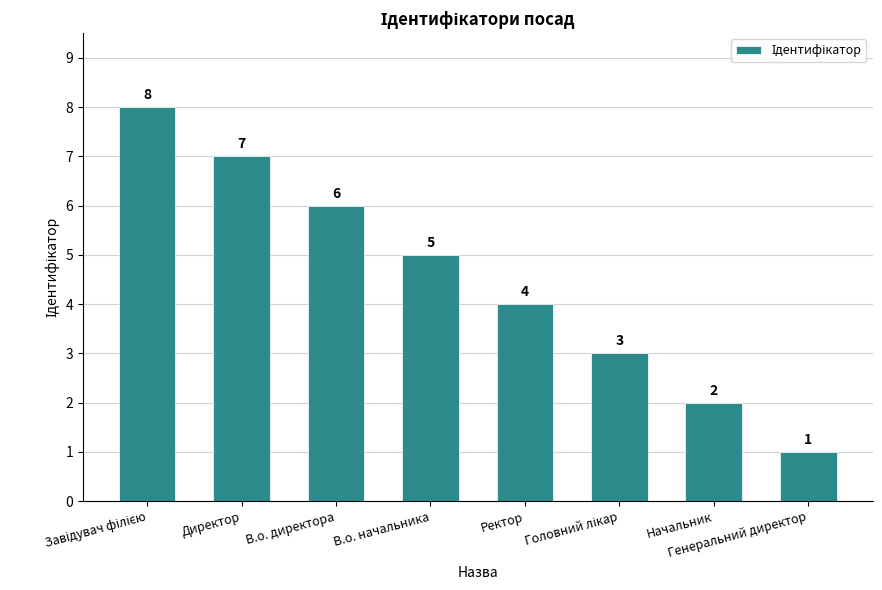

What is the minimum value shown in the chart?

1